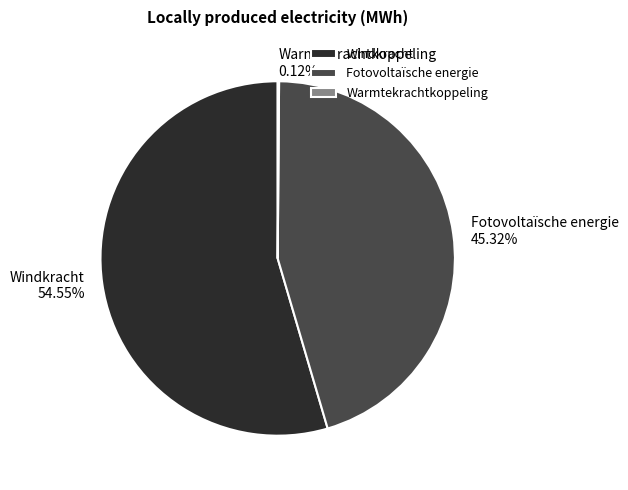

True or false: Fotovoltaïsche energie accounts for 56% of the total.

False